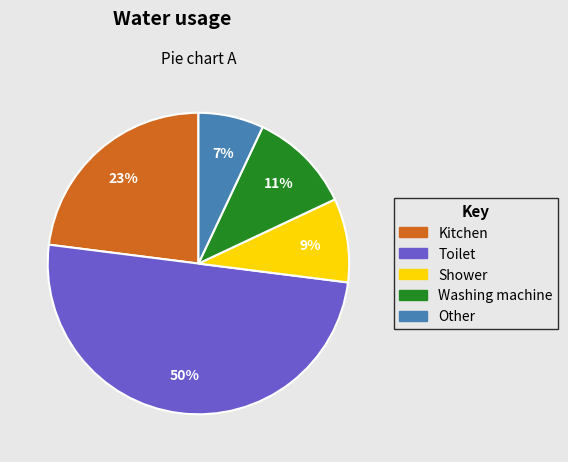

Count the number of slices in the pie.

5